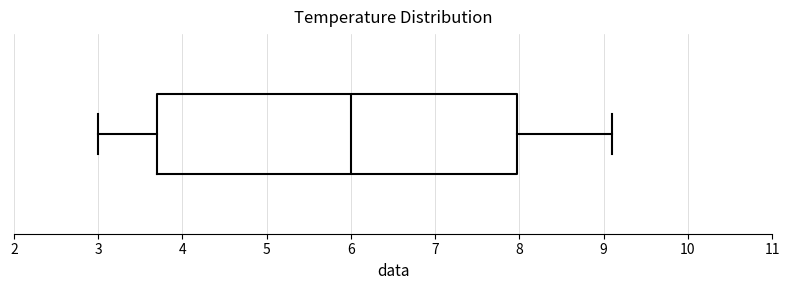

Where does the left whisker of the box end on the x-axis? The values are not printed on the chart, so give them approximately, as read against the axis.

3.0